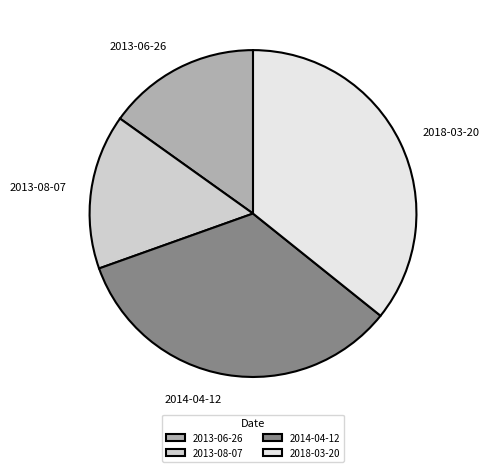

Is 2013-08-07 the majority of the pie?

No